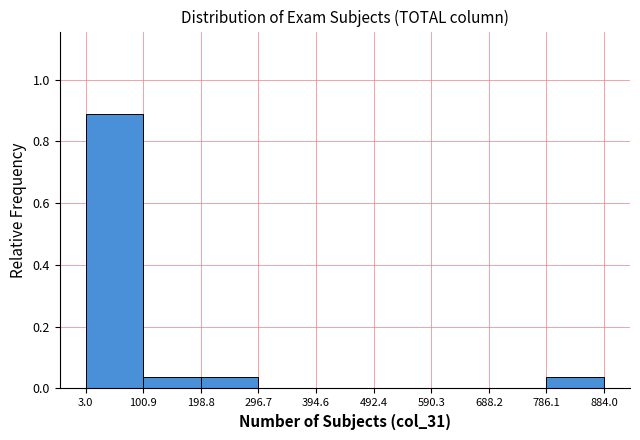

Over which range of the x-axis is the bar tallest?

3.0 to 100.9